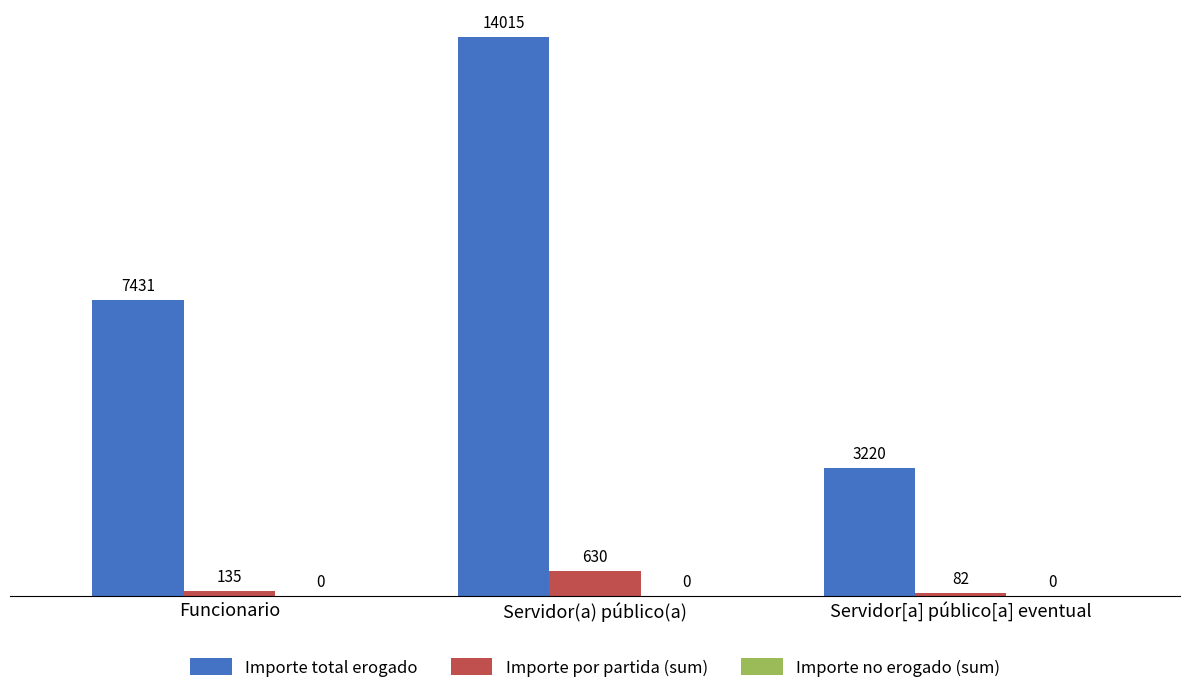

What is the label of the 2nd bar from the right?

Servidor(a) público(a)